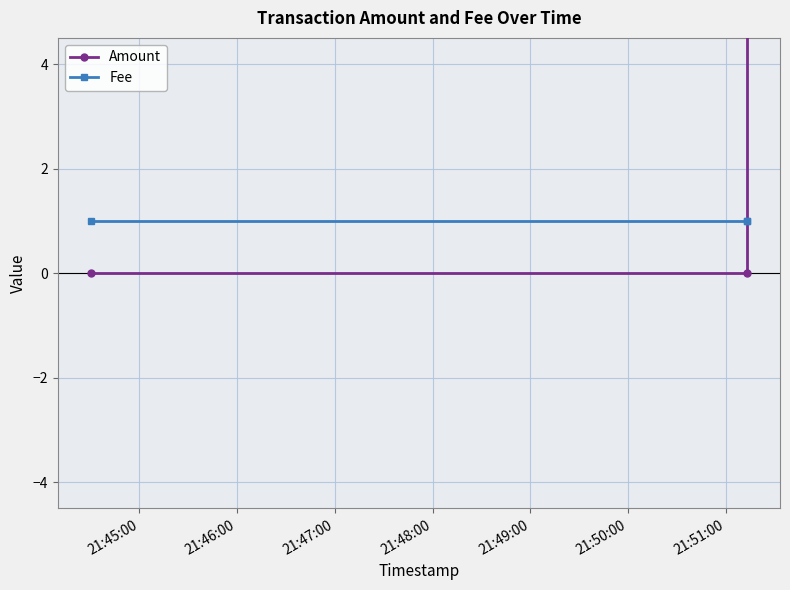

At which label does Fee reach its minimum?

21:45:00